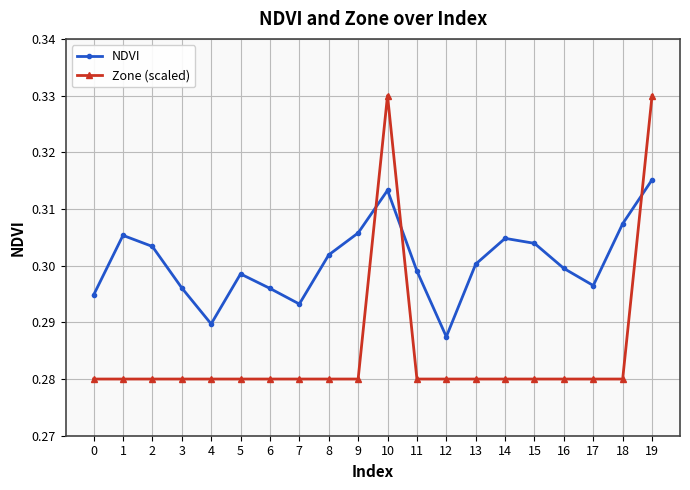

What is the sum of all Zone (scaled) values?

5.7